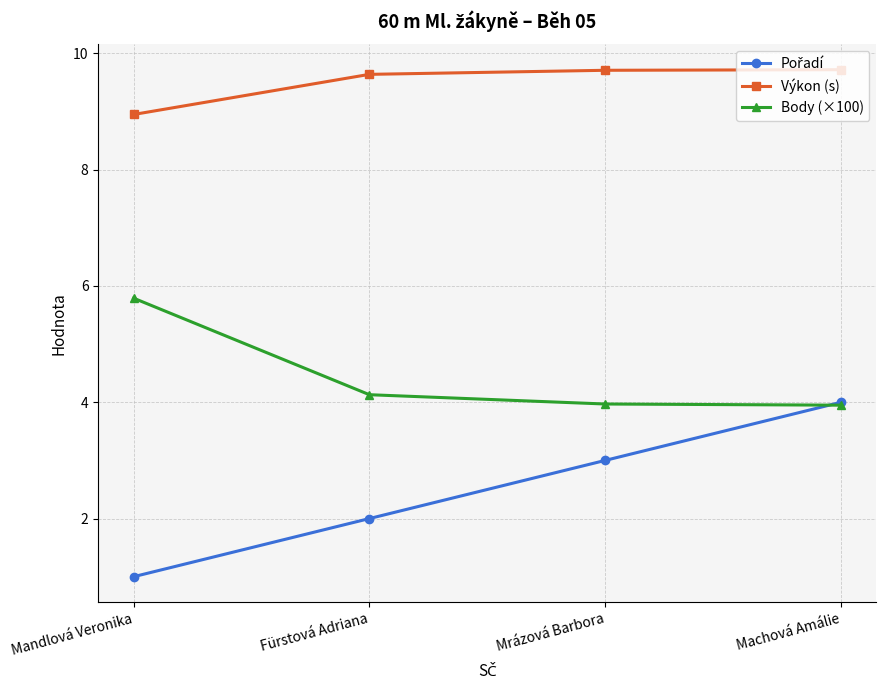

What is the value of the Body (×100) point at the 4th from the left?

4.0